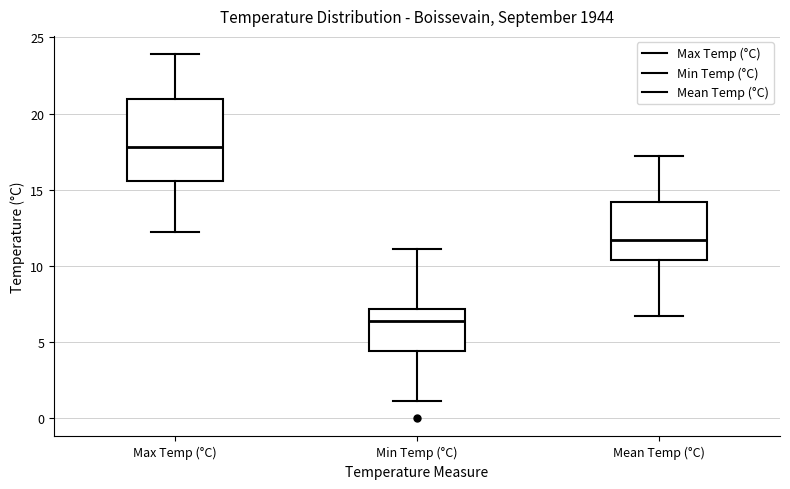

Where does the median line of the box for Min Temp (°C) sit on the y-axis? The values are not printed on the chart, so give them approximately, as read against the axis.

6.5